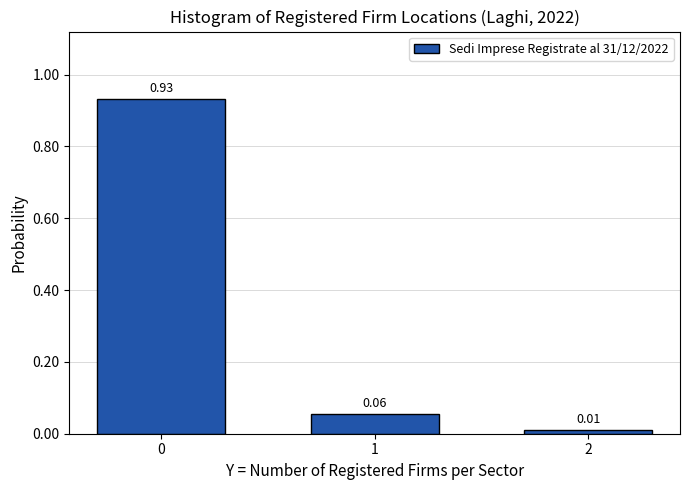

What is the average value?

0.3